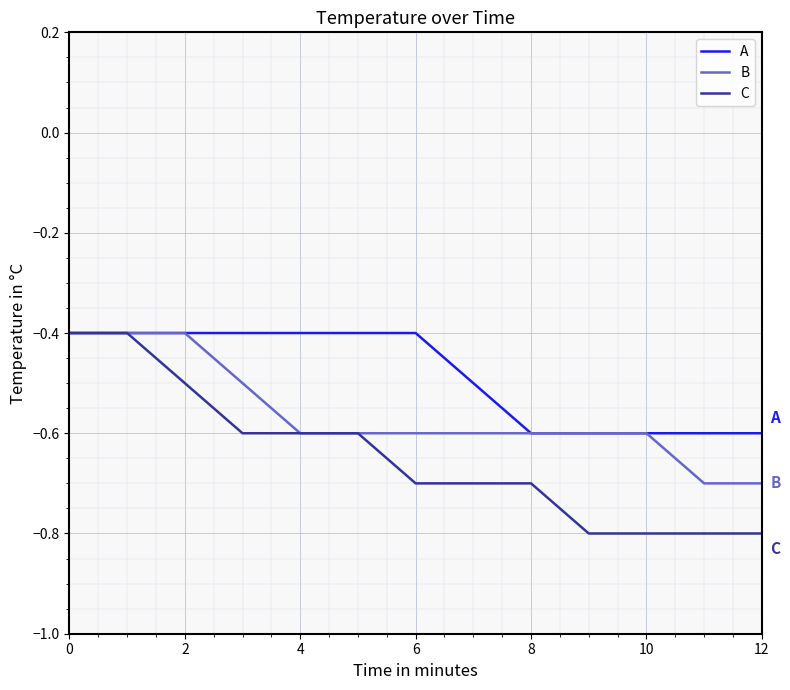

What is the difference between the maximum and minimum values in the A series?

0.2